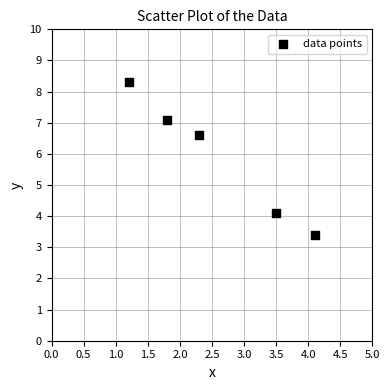

What Y value in the scatter plot is closest to 5?

4.1